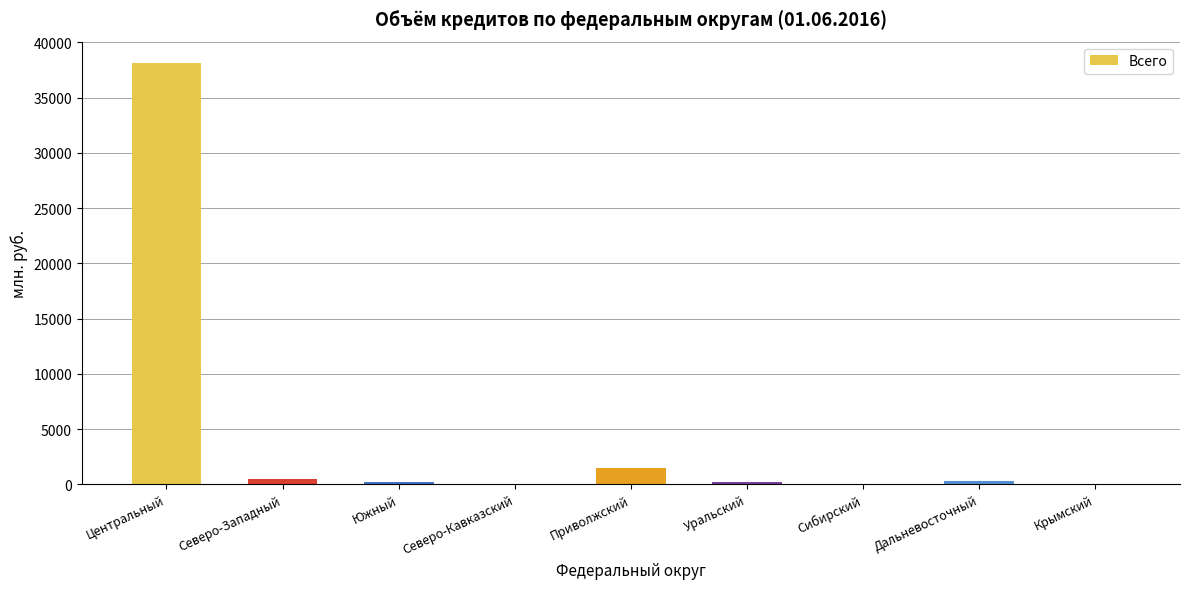

Where is the data nearest to the value 19083?

Приволжский